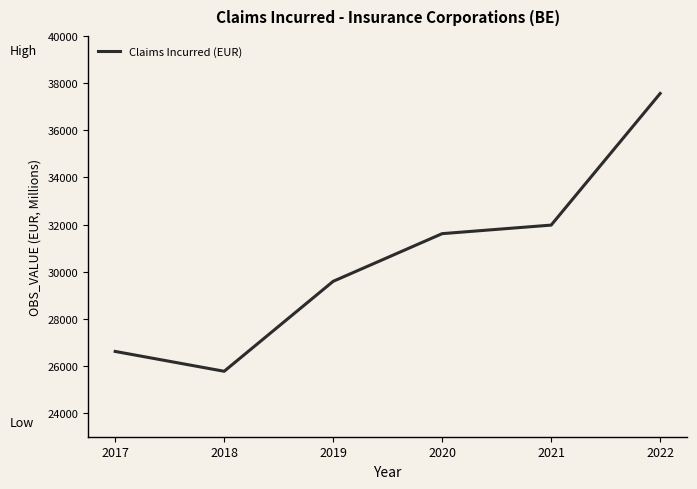

Read the value at 2017.

26618